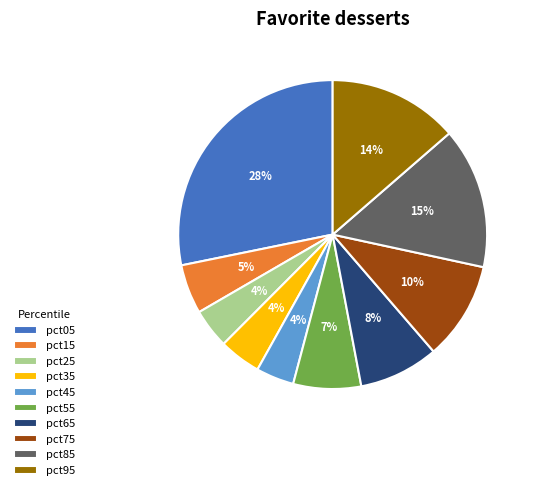

Is the sum of pct65 and pct85 greater than half?

No